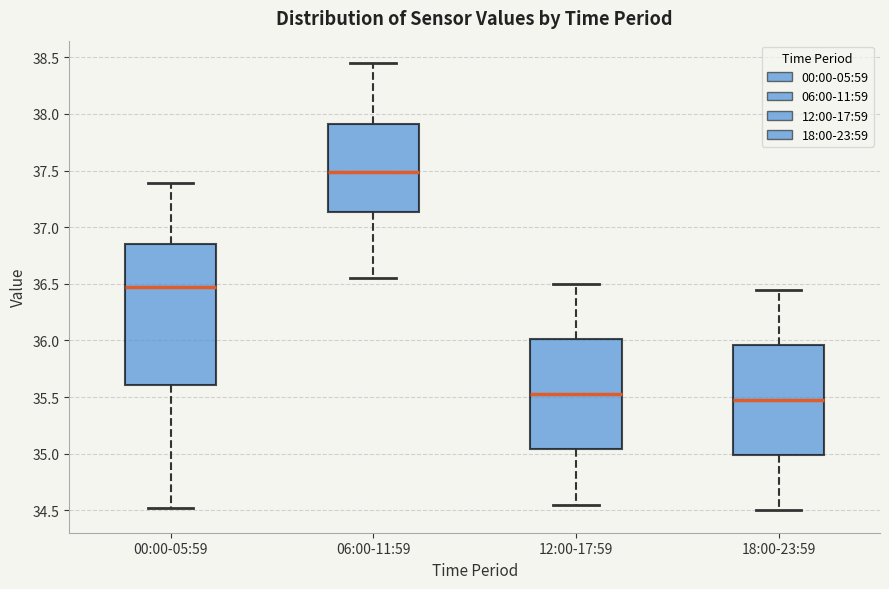

Reading left to right, read every box against the y-axis: the position of its median line, the range the box covers, and the ends of its whiskers. The values are not printed on the chart, so give them approximately, as read against the axis.

00:00-05:59: median 36.45, box 35.60 to 36.85, whiskers 34.50 to 37.40
06:00-11:59: median 37.50, box 37.15 to 37.90, whiskers 36.55 to 38.45
12:00-17:59: median 35.55, box 35.05 to 36.00, whiskers 34.55 to 36.50
18:00-23:59: median 35.50, box 35.00 to 35.95, whiskers 34.50 to 36.45